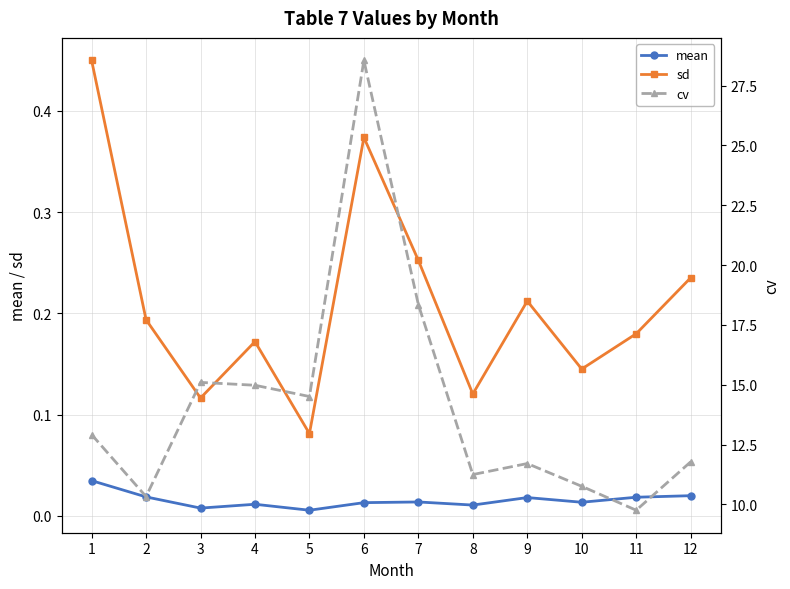

True or false: cv and sd intersect in this chart.

False